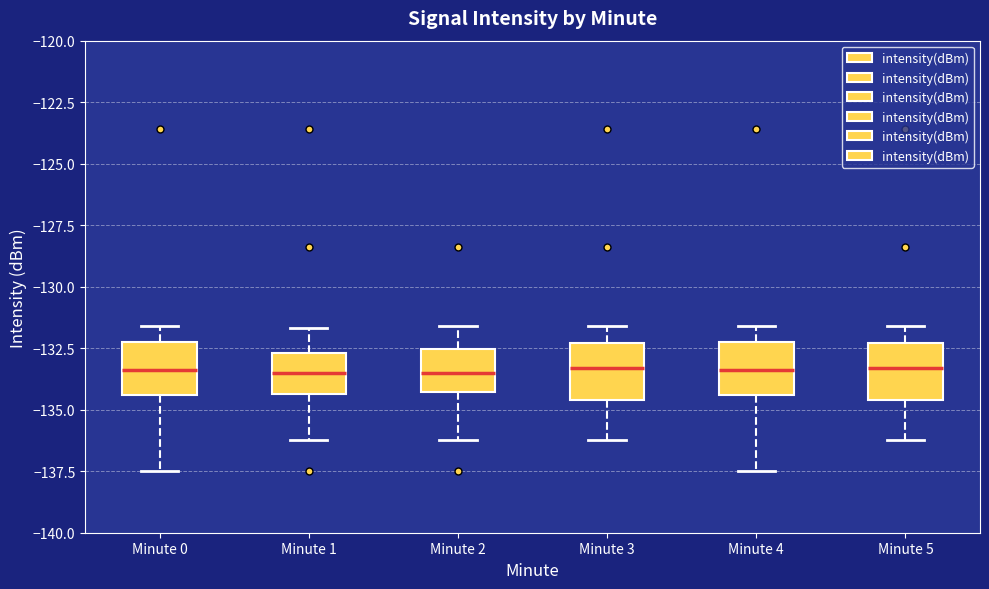

Where does the upper whisker of the box for Minute 1 end on the y-axis? The values are not printed on the chart, so give them approximately, as read against the axis.

-131.5